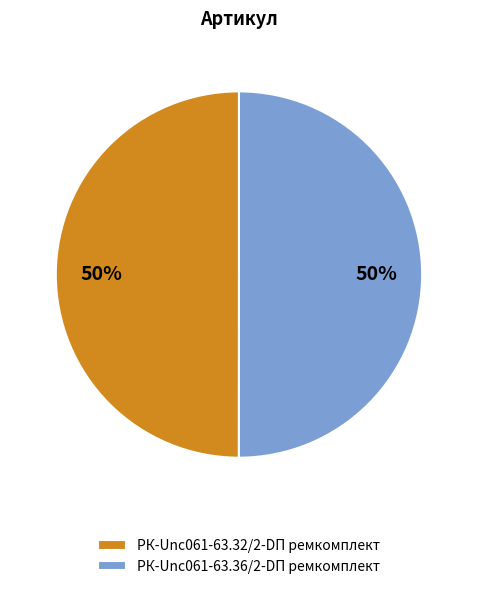

The РК-Unc061-63.32/2-DП ремкомплект slice represents 44% of the pie. True or false?

False